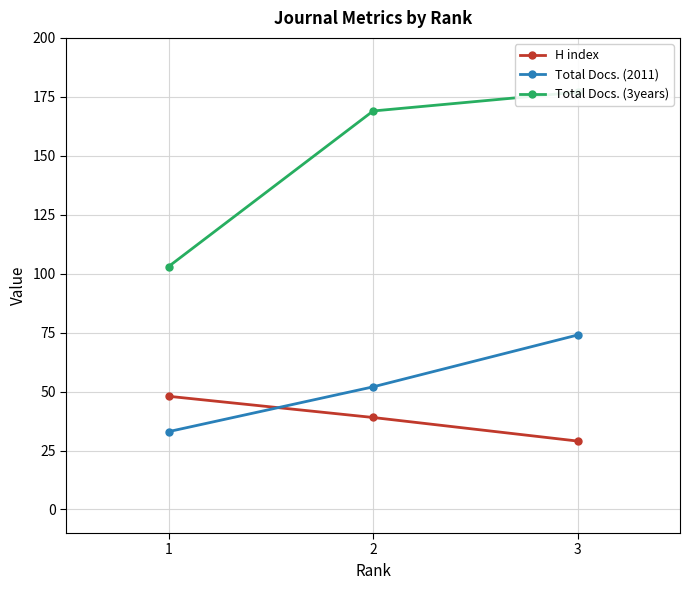

How many series are shown in this chart?

3